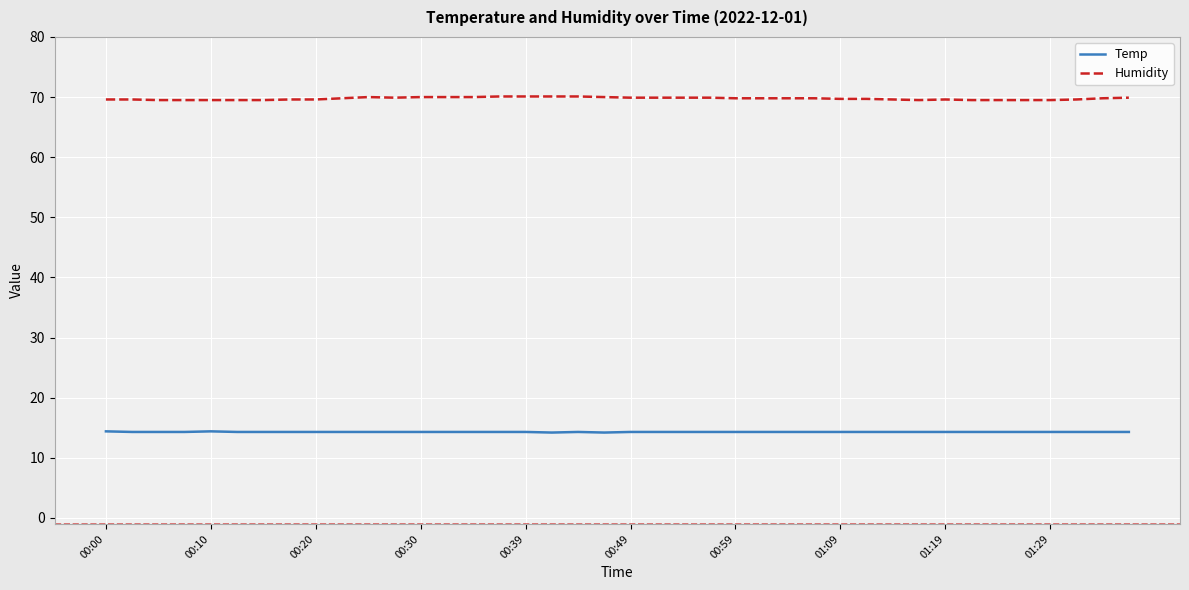

True or false: Temp and Humidity cross at least once.

False